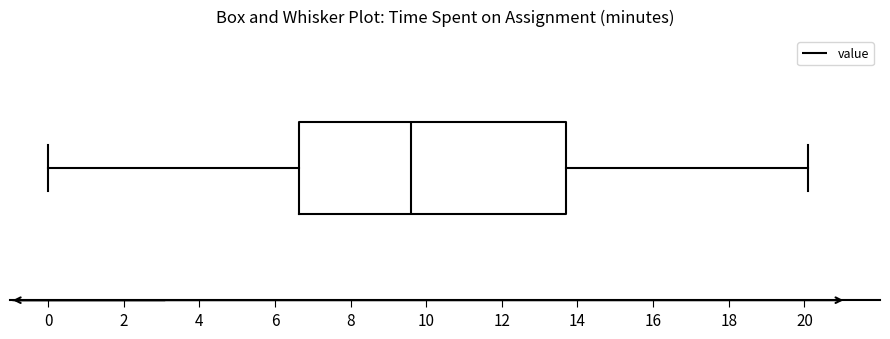

Read this box plot against the x-axis: the position of the median line, the range covered by the box, and the ends of both whiskers. The values are not printed on the chart, so give them approximately, as read against the axis.

median 9.6, box 6.6 to 13.8, whiskers 0.0 to 20.2